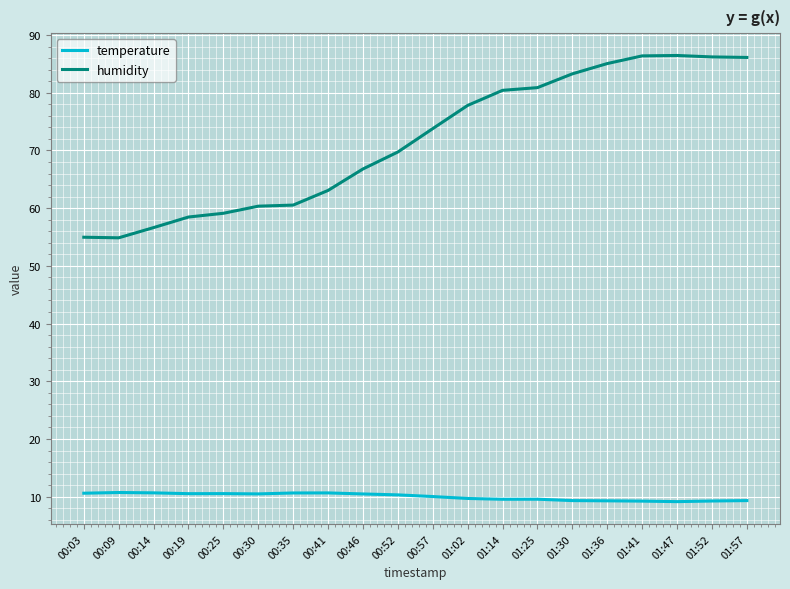

Which series has the largest range (max minus min)?

humidity